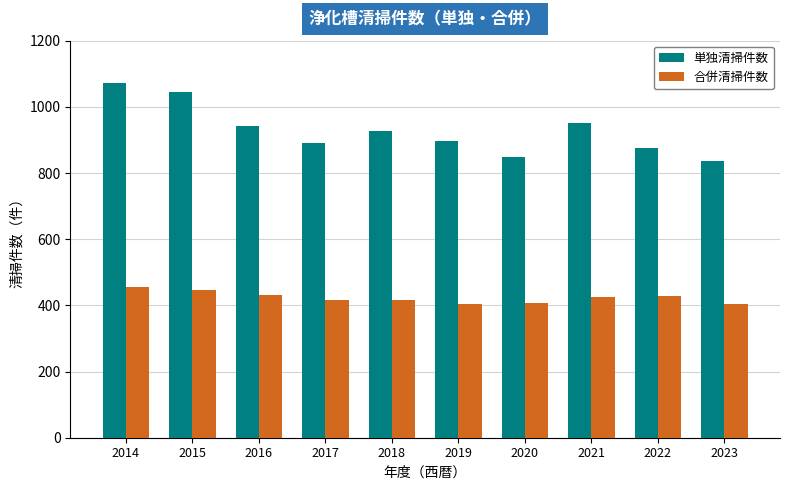

Is it true that 合併清掃件数 equals 425 at 2021?

True